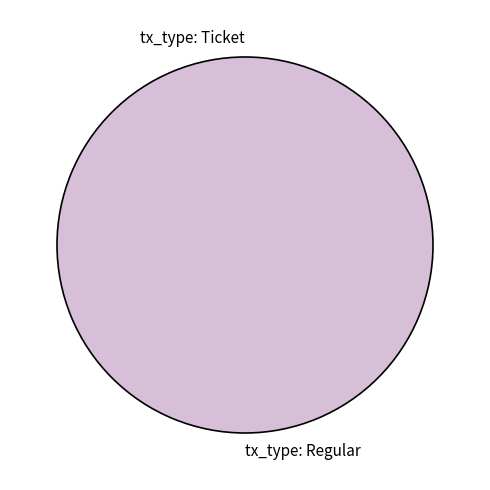

Which slice represents more than half of the pie?

tx_type: Regular